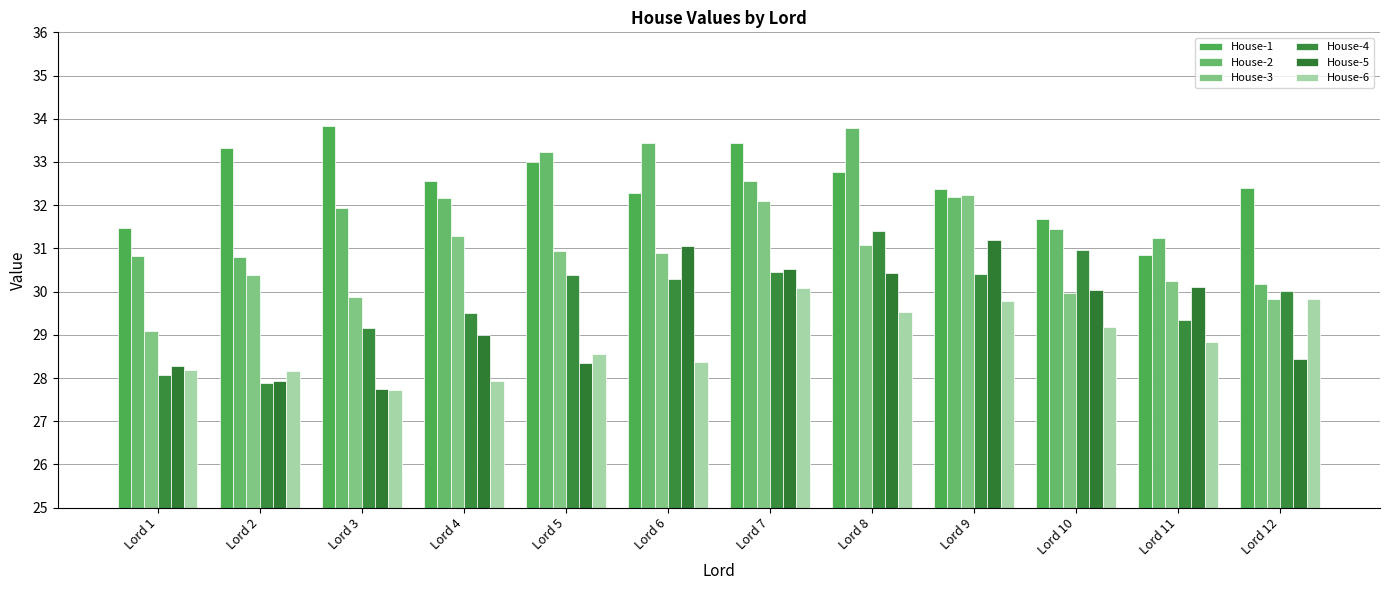

Where does the House-6 series first go above 28?

Lord 1